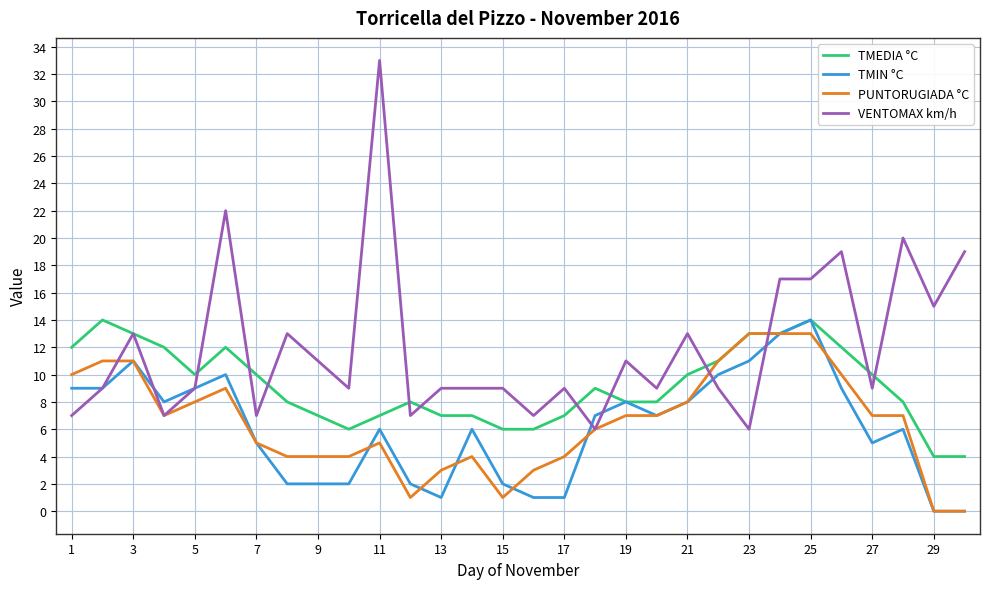

Which series has the widest spread of values?

VENTOMAX km/h